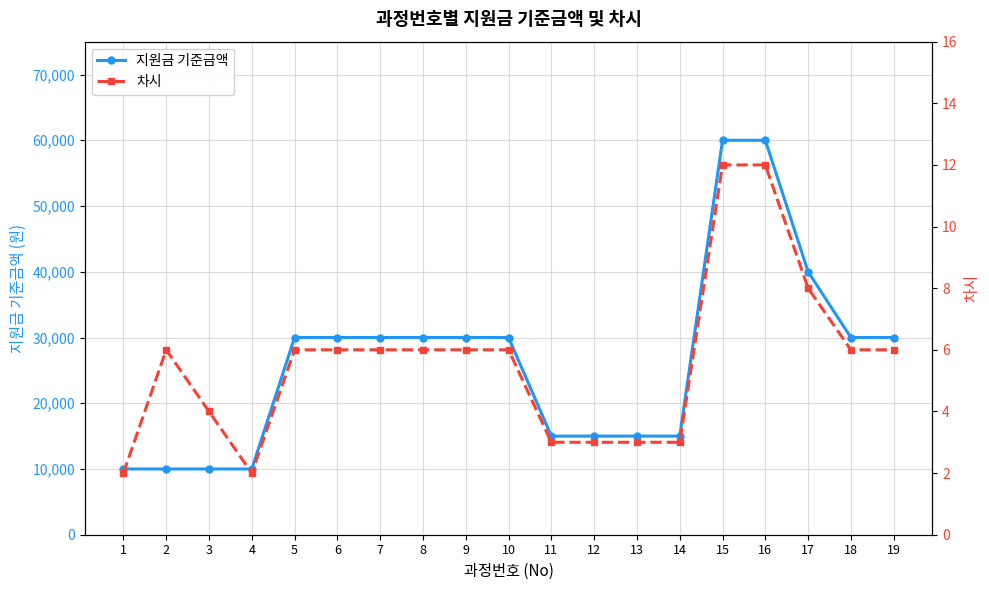

Which label corresponds to the largest value in the chart?

15